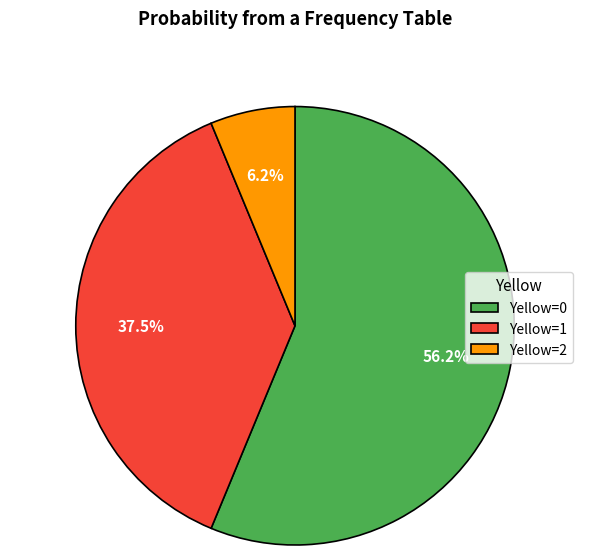

Rank the categories by value from lowest to highest.

Yellow=2, Yellow=1, Yellow=0